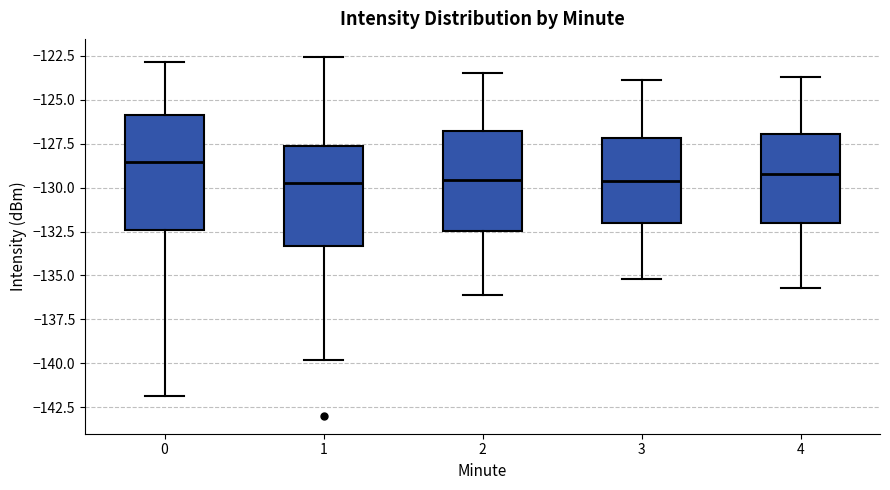

Reading left to right, transcribe this box plot: for each box, give where its median line is, the range the box spans, and where its two whiskers end, as read against the y-axis. The values are not printed on the chart, so give them approximately, as read against the axis.

0: median -128.5, box -132.5 to -126.0, whiskers -142.0 to -123.0
1: median -129.5, box -133.5 to -127.5, whiskers -140.0 to -122.5
2: median -129.5, box -132.5 to -126.5, whiskers -136.0 to -123.5
3: median -129.5, box -132.0 to -127.0, whiskers -135.0 to -124.0
4: median -129.0, box -132.0 to -127.0, whiskers -135.5 to -123.5